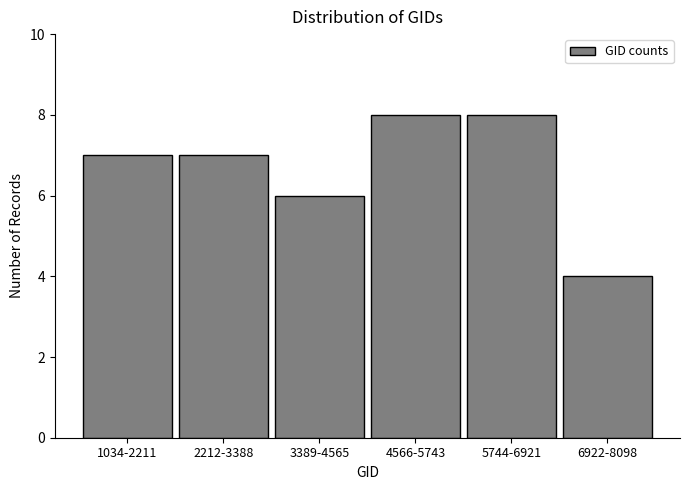

Reading left to right, transcribe all the data shown in this chart.

7	7	6	8	8	4